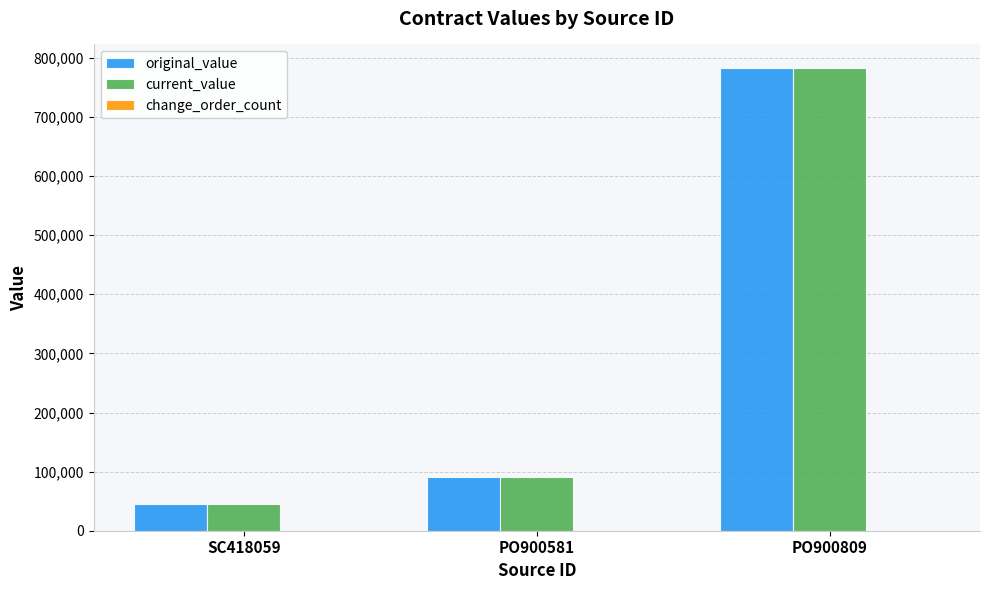

What is the spread (max minus min) of values at PO900581?

0